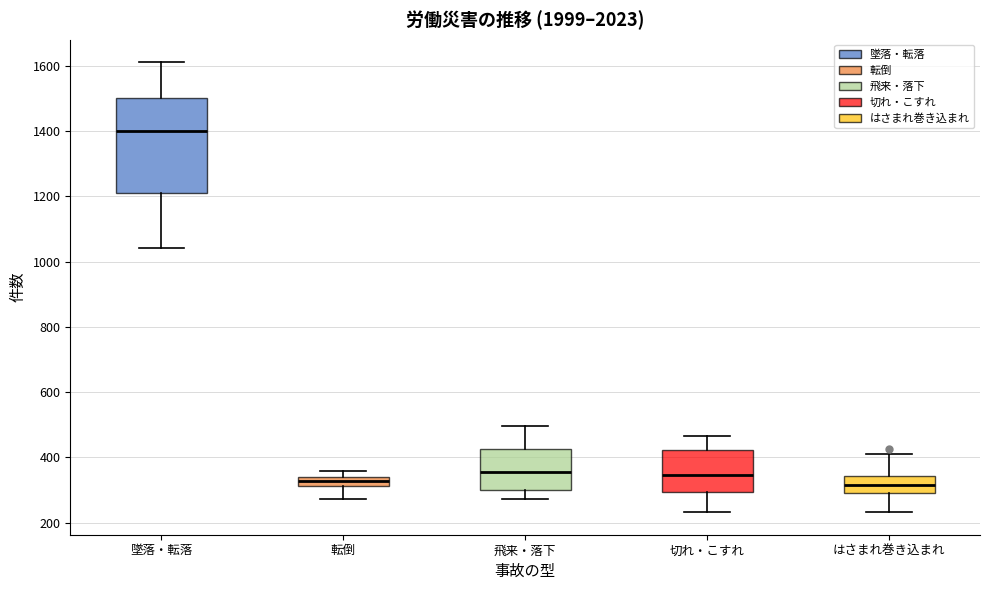

Comparing the boxes themselves (not the whiskers), which one is the tallest?

墜落・転落